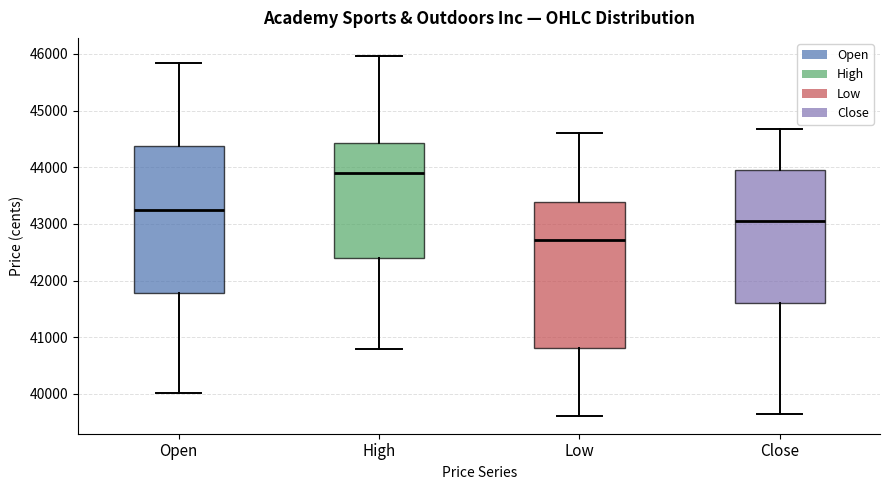

Reading left to right, transcribe this box plot: for each box, give where its median line is, the range the box spans, and where its two whiskers end, as read against the y-axis. The values are not printed on the chart, so give them approximately, as read against the axis.

Open: median 43200, box 41800 to 44400, whiskers 40000 to 45800
High: median 43900, box 42400 to 44400, whiskers 40800 to 46000
Low: median 42700, box 40800 to 43400, whiskers 39600 to 44600
Close: median 43100, box 41600 to 43900, whiskers 39600 to 44700